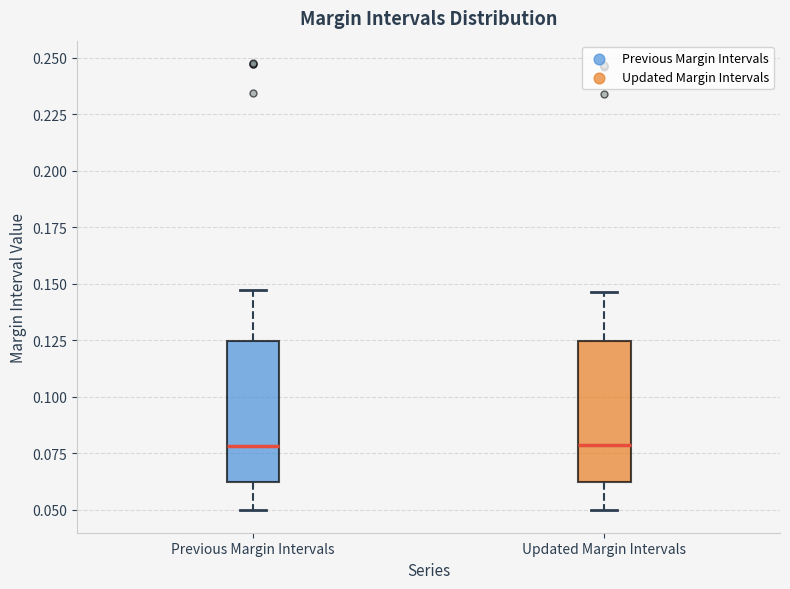

Reading left to right, read every box against the y-axis: the position of its median line, the range the box covers, and the ends of its whiskers. The values are not printed on the chart, so give them approximately, as read against the axis.

Previous Margin Intervals: median 0.080, box 0.065 to 0.125, whiskers 0.050 to 0.145
Updated Margin Intervals: median 0.080, box 0.065 to 0.125, whiskers 0.050 to 0.145